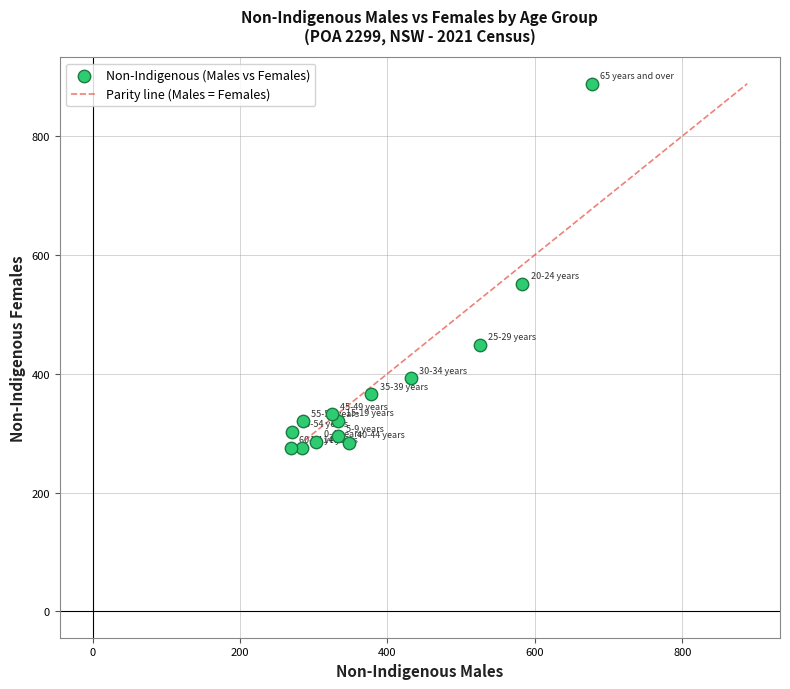

What Y value in the scatter plot is closest to 581?

551